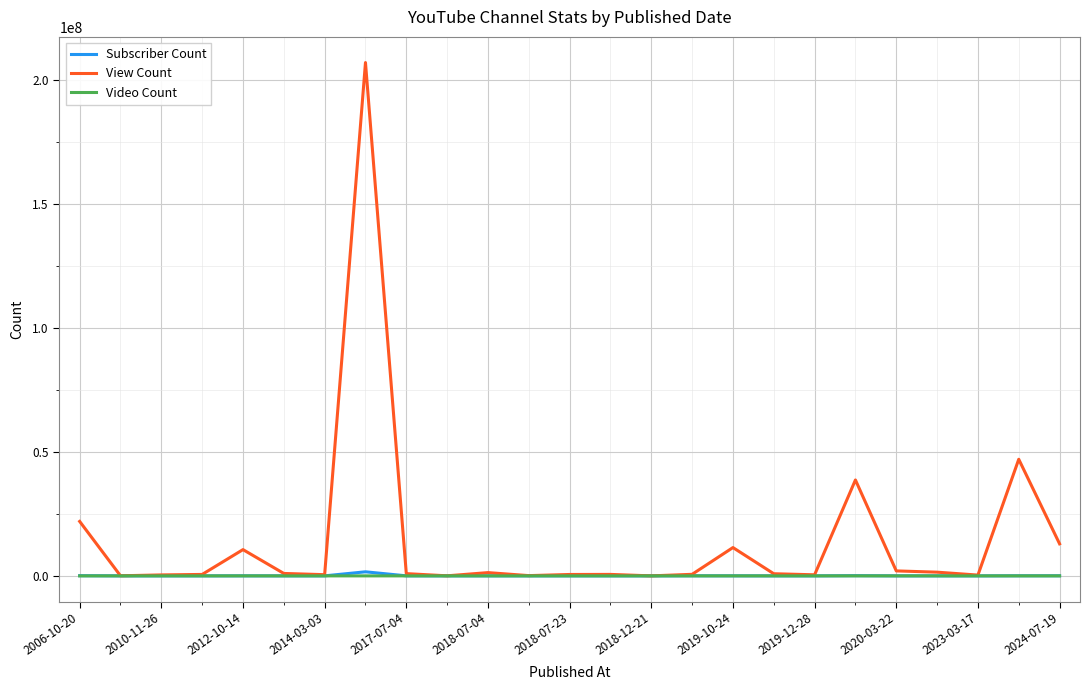

Which series has the largest range (max minus min)?

View Count